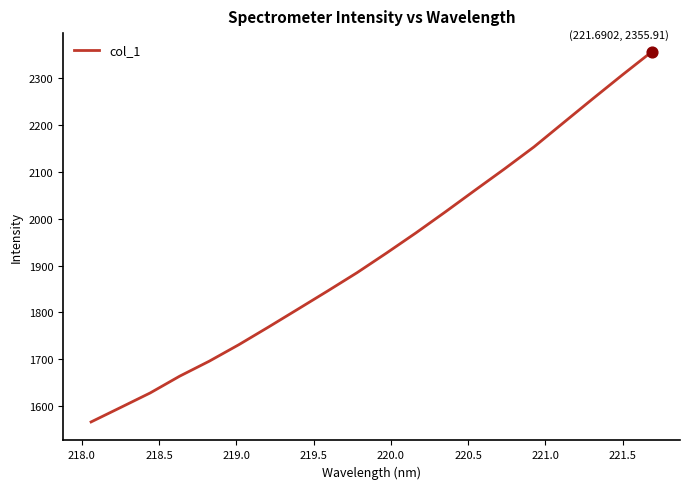

What is the minimum value shown in the chart?

1566.5